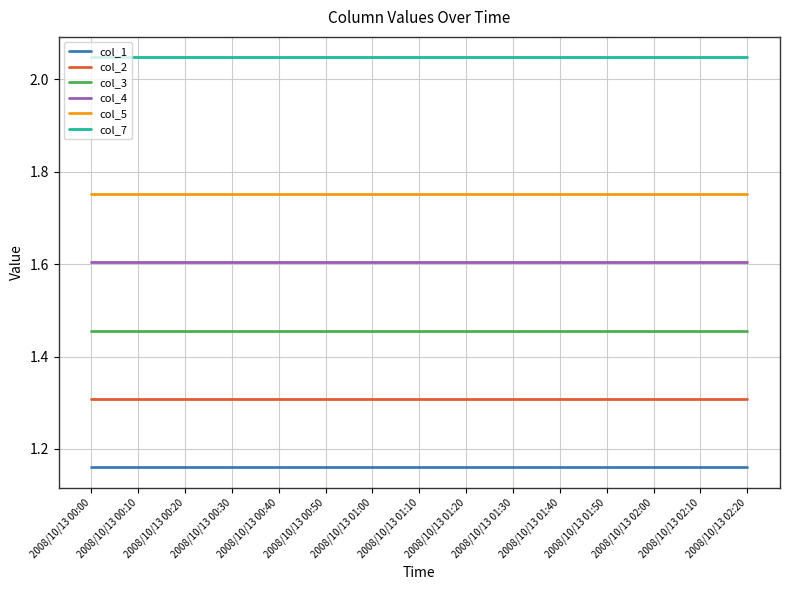

What is the highest value of the col_4 series?

1.6